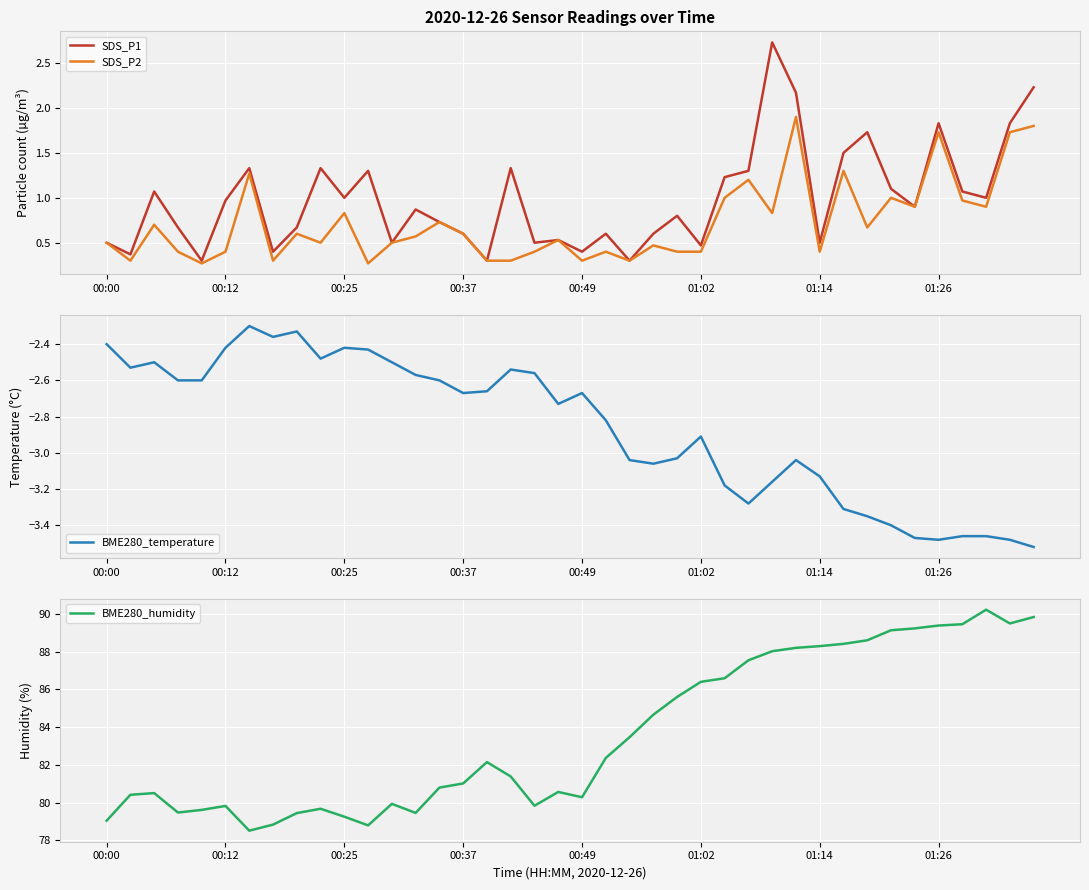

Does the chart display data point markers on the line(s)?

No